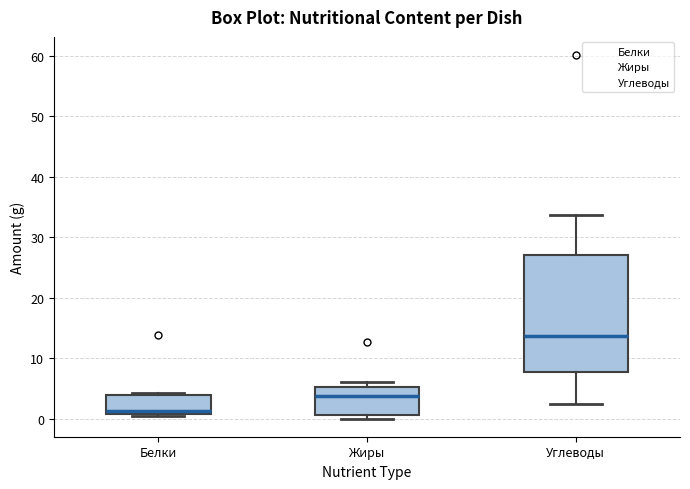

Comparing the boxes themselves (not the whiskers), which one is the tallest?

Углеводы